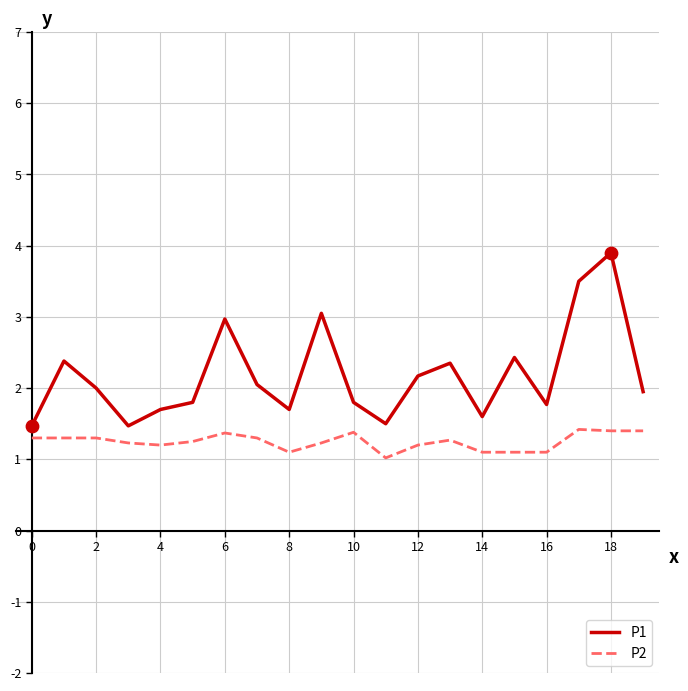

Which series has the largest total across all categories?

P1